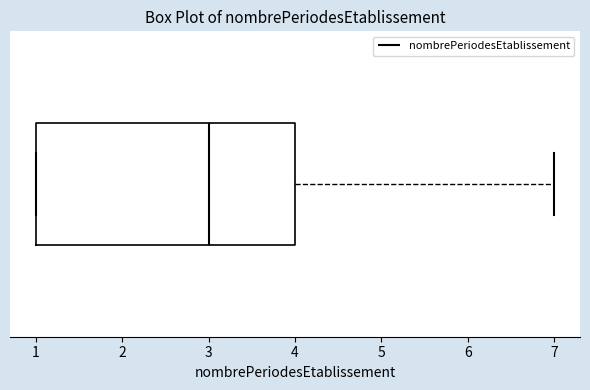

Where is the left edge of the box on the x-axis? The values are not printed on the chart, so give them approximately, as read against the axis.

1